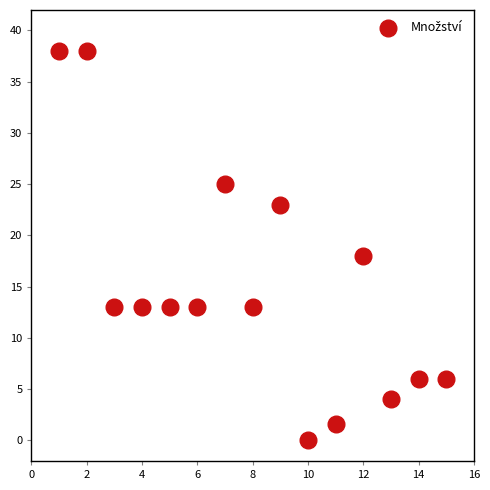

What is the range of X values (max minus min)?

14.0